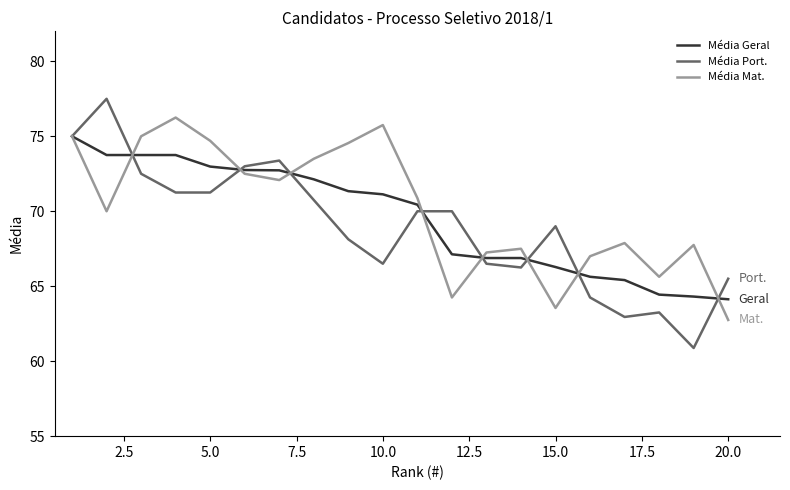

What is the difference between the maximum and minimum values in the Média Port. series?

16.6